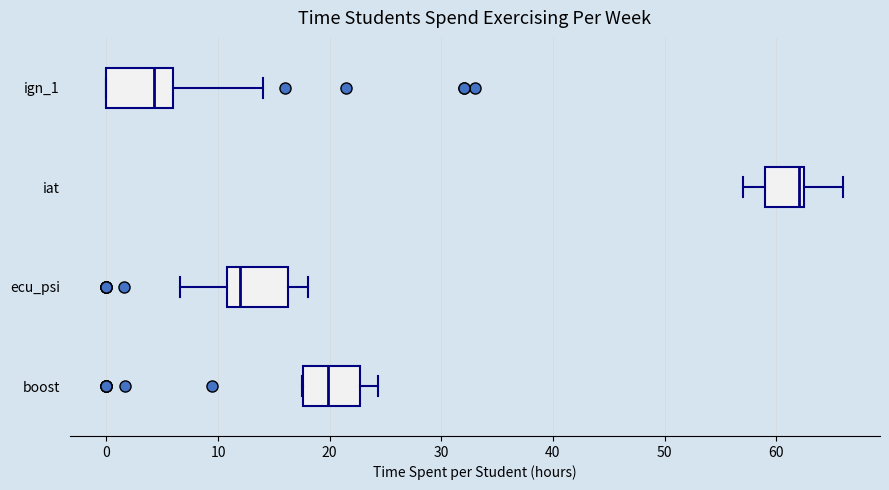

Where is the left edge of the box for boost on the x-axis? The values are not printed on the chart, so give them approximately, as read against the axis.

18